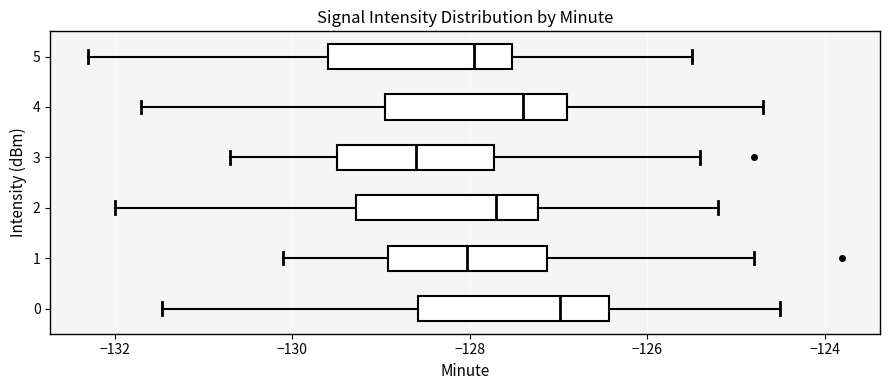

Reading bottom to top, transcribe this box plot: for each box, give where its median line is, the range the box spans, and where its two whiskers end, as read against the x-axis. The values are not printed on the chart, so give them approximately, as read against the axis.

0: median -127.0, box -128.6 to -126.4, whiskers -131.4 to -124.6
1: median -128.0, box -129.0 to -127.2, whiskers -130.0 to -124.8
2: median -127.6, box -129.2 to -127.2, whiskers -132.0 to -125.2
3: median -128.6, box -129.4 to -127.8, whiskers -130.6 to -125.4
4: median -127.4, box -129.0 to -126.8, whiskers -131.6 to -124.6
5: median -128.0, box -129.6 to -127.6, whiskers -132.2 to -125.4